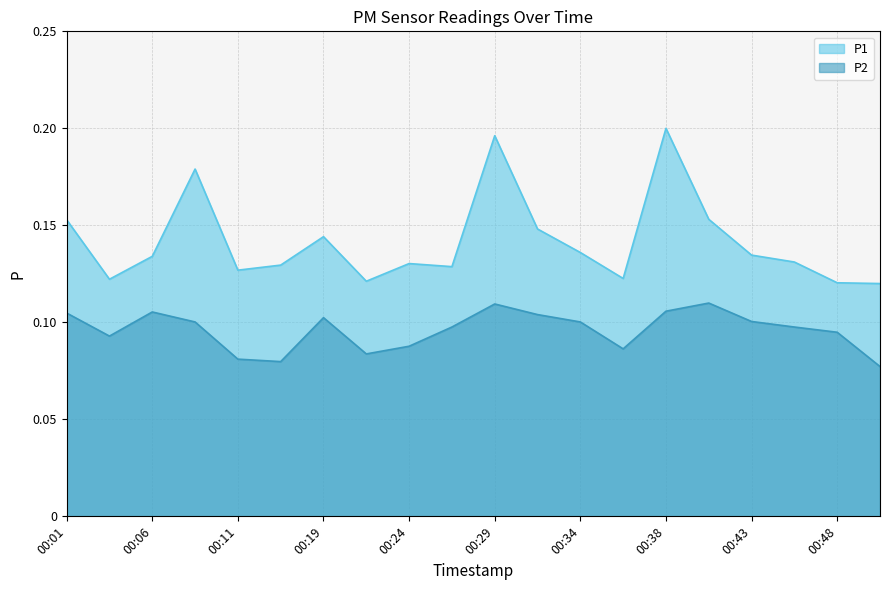

Which series has the largest total across all categories?

P1